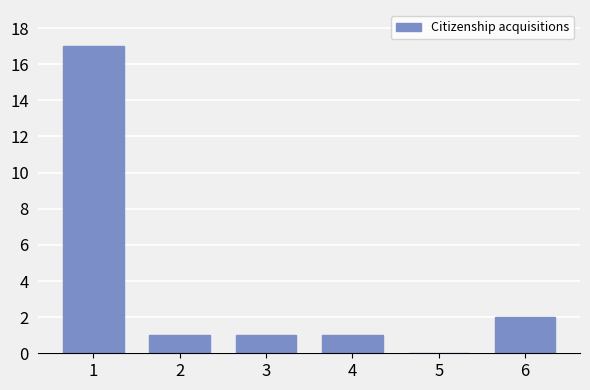

Reading left to right, extract all data points from this chart.

1=17	2=1	3=1	4=1	5=0	6=2